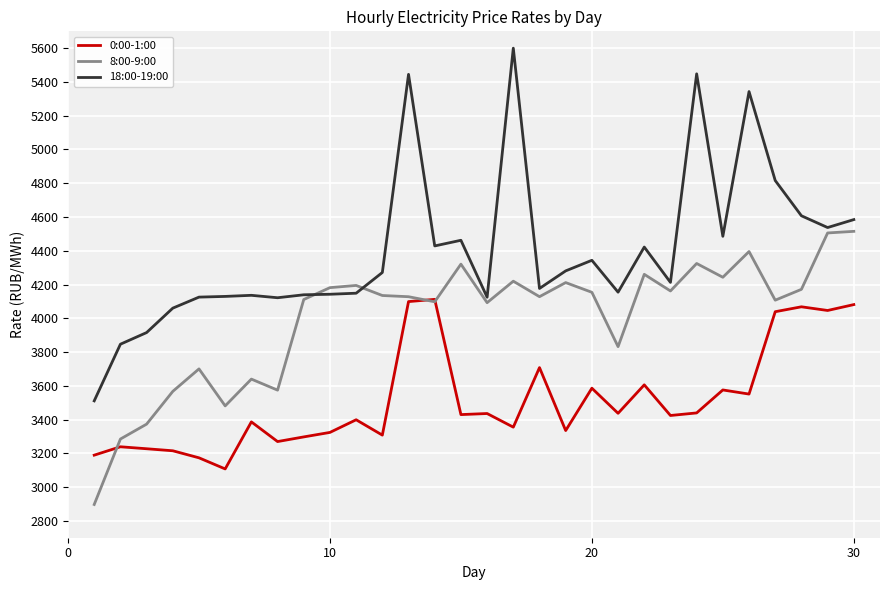

Which series has the widest spread of values?

18:00-19:00